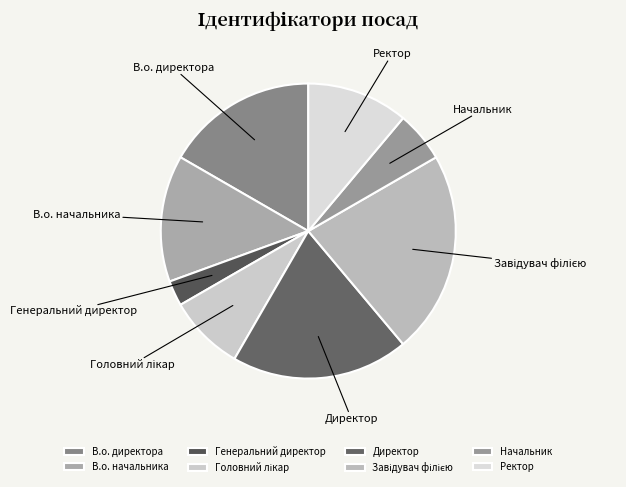

Is the sum of В.о. начальника and Ректор greater than half?

No